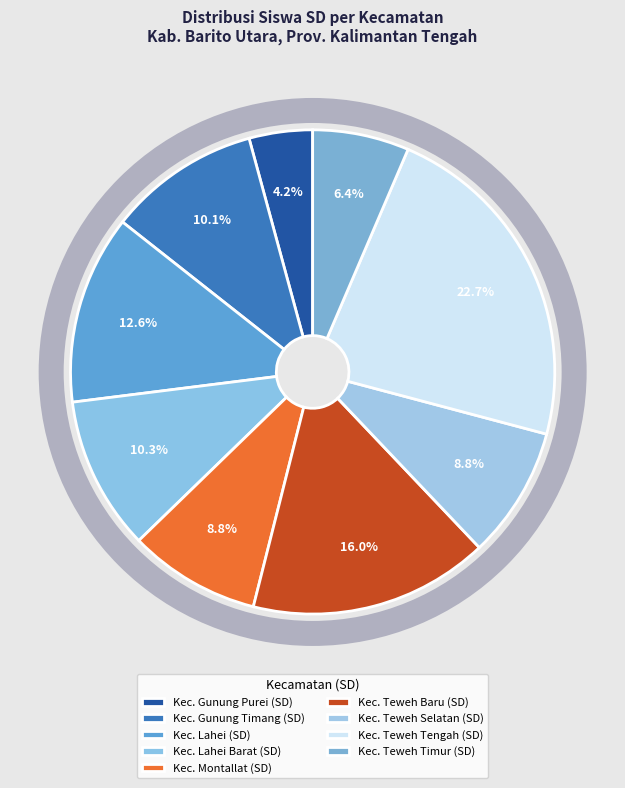

How many segments does this pie chart have?

9